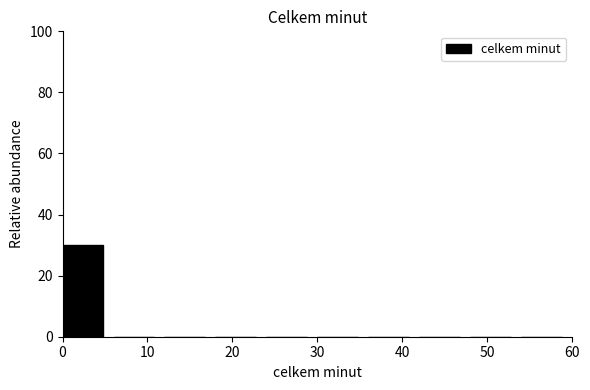

Reading left to right, transcribe this chart: for each bar, give the range it covers on the x-axis and its height. The values are not printed on the chart, so give them approximately, as read against the axis.

0 to 6: 30
6 to 12: 0
12 to 18: 0
18 to 24: 0
24 to 30: 0
30 to 36: 0
36 to 42: 0
42 to 48: 0
48 to 54: 0
54 to 60: 0